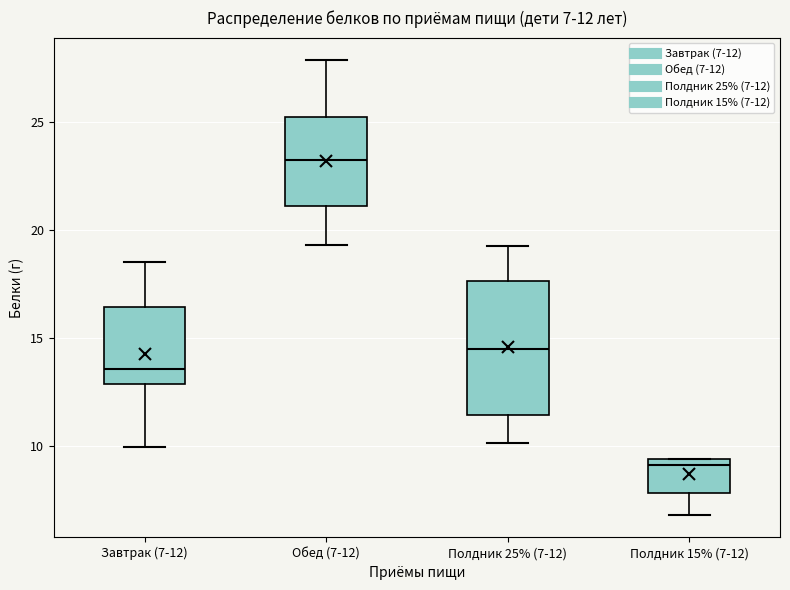

Which box is the tallest, from its lower edge to its upper edge?

Полдник 25% (7-12)